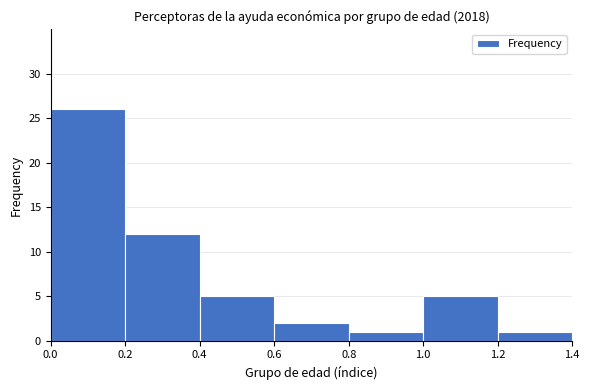

How tall is the bar that spans 1.0 to 1.2 on the x-axis? The values are not printed on the chart, so give them approximately, as read against the axis.

5